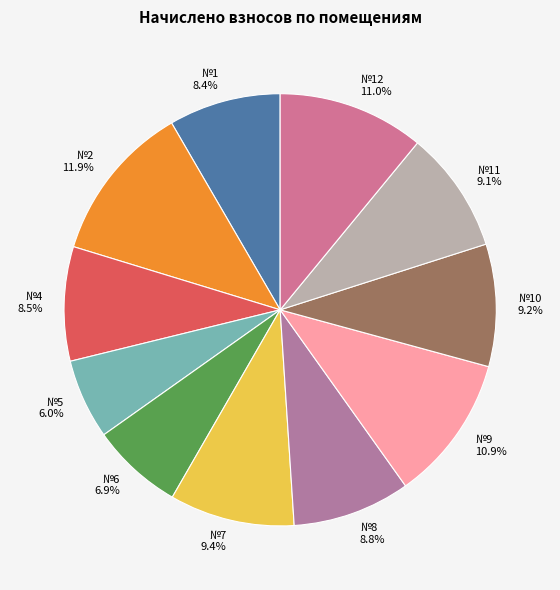

Which slice is the smallest?

5